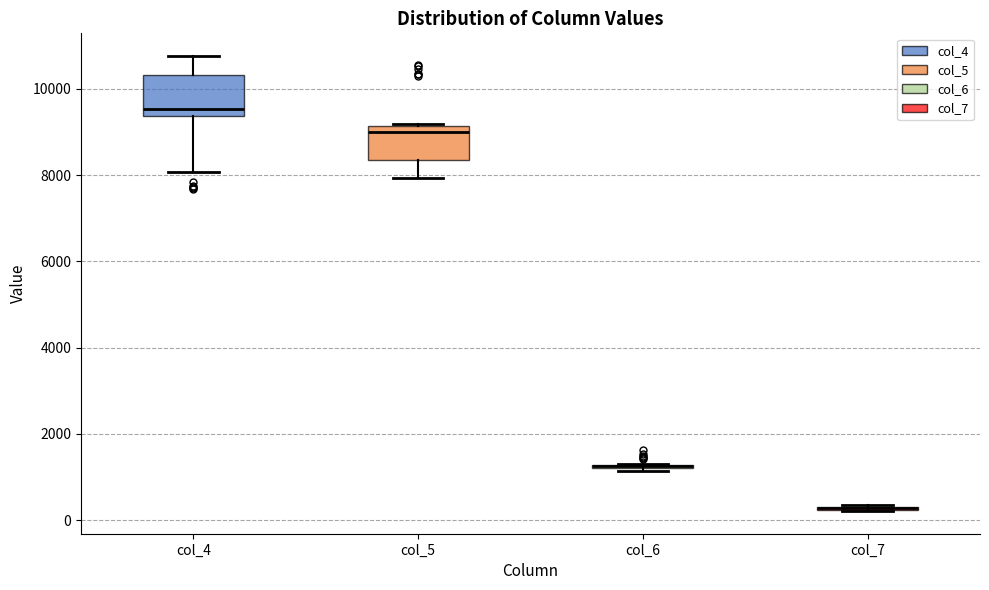

Reading left to right, transcribe this box plot: for each box, give where its median line is, the range the box spans, and where its two whiskers end, as read against the y-axis. The values are not printed on the chart, so give them approximately, as read against the axis.

col_4: median 9600, box 9400 to 10400, whiskers 8000 to 10800
col_5: median 9000, box 8400 to 9200, whiskers 8000 to 9200
col_6: box collapsed to a line at 1200, whiskers 1200 to 1400
col_7: box collapsed to a line at 200, whiskers 200 to 400